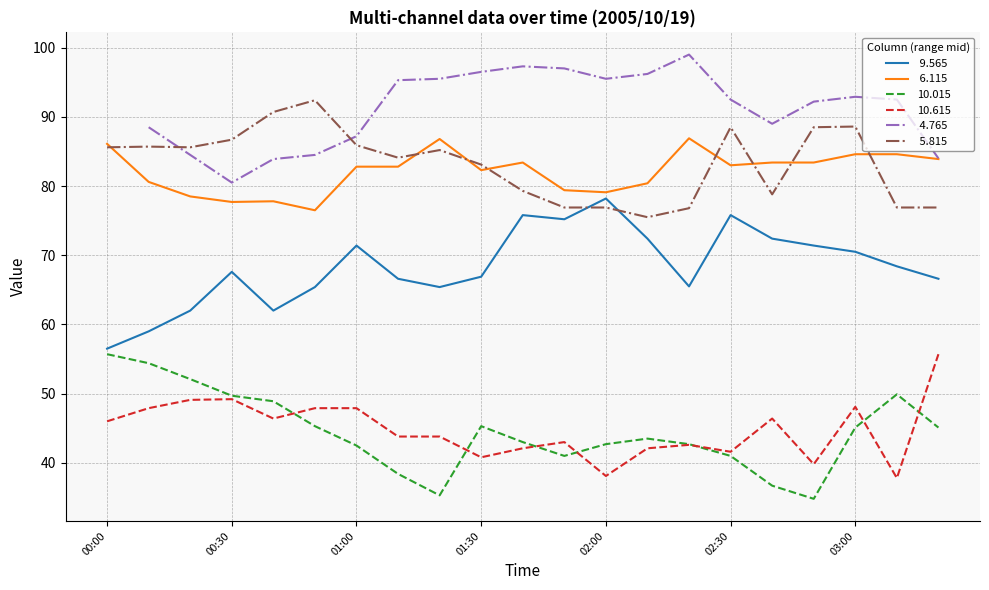

At which category does 10.615 reach its first local valley?

00:40